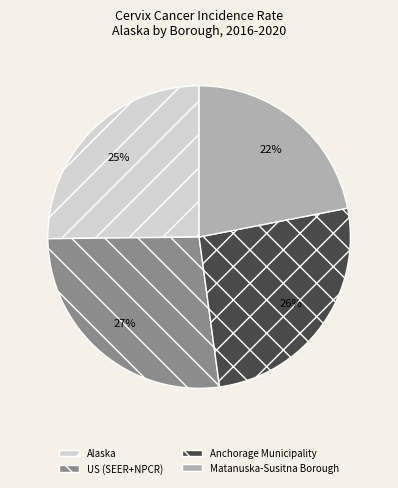

What is the largest slice in the pie chart?

US (SEER+NPCR)